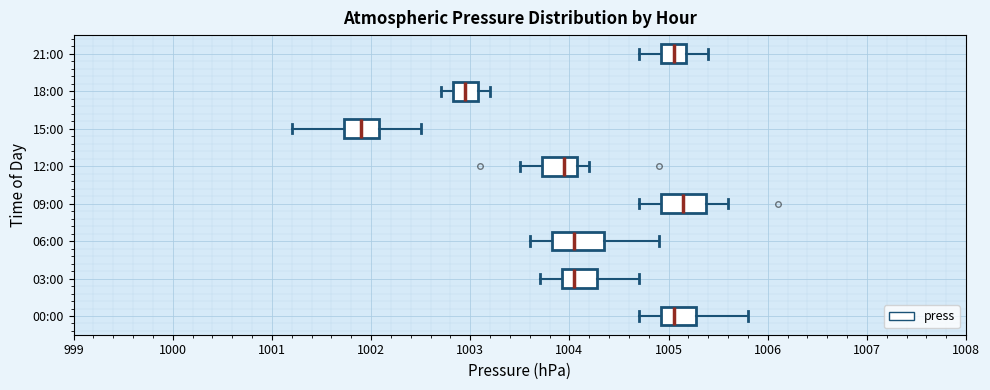

Where does the left whisker of the box for 00:00 end on the x-axis? The values are not printed on the chart, so give them approximately, as read against the axis.

1004.7